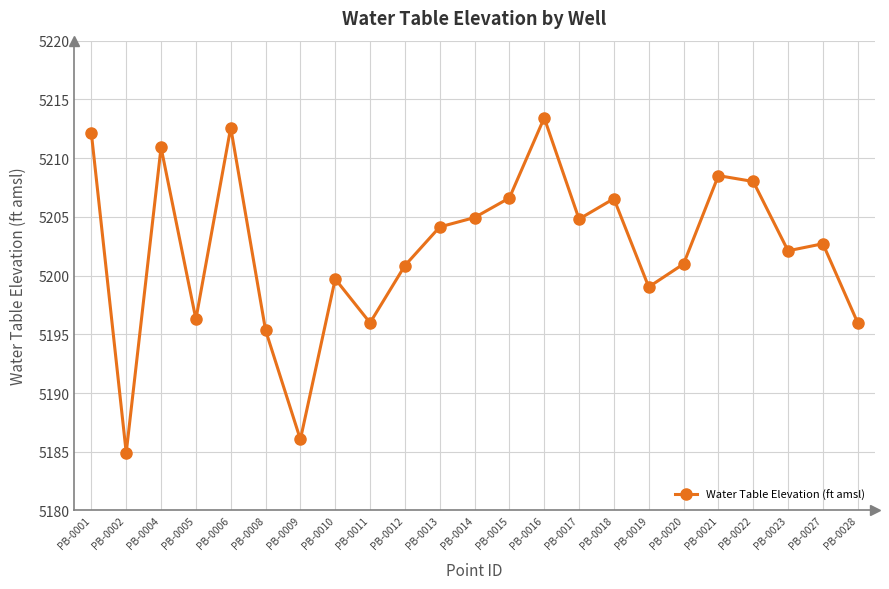

How many lines are shown in the chart?

1